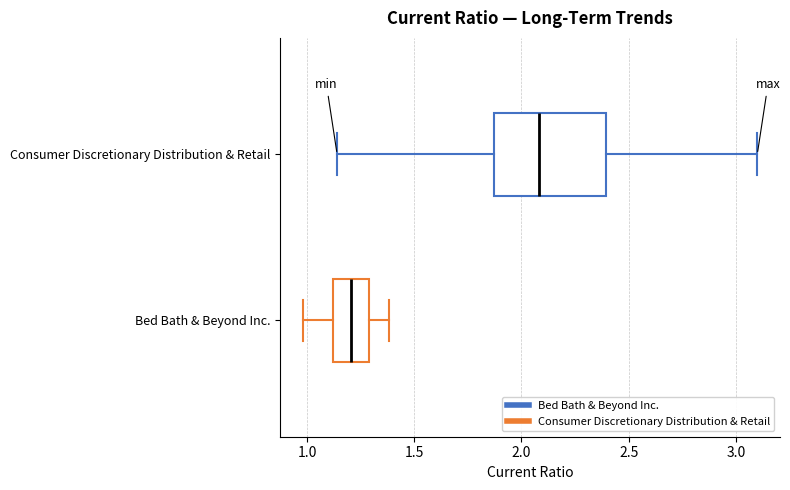

Which box's median line is the furthest to the left?

Bed Bath & Beyond Inc.